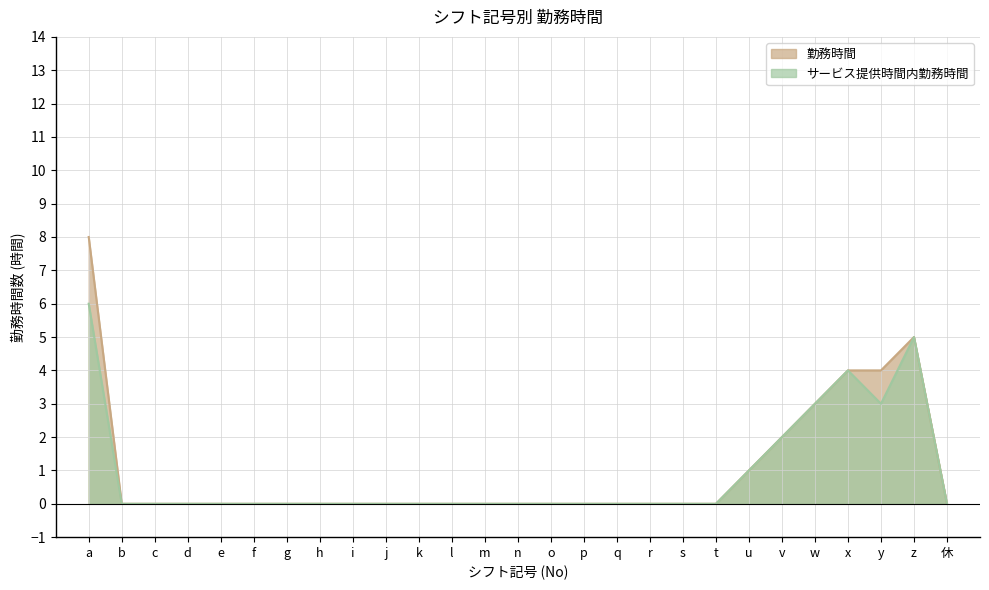

How many data points does each series have?

27